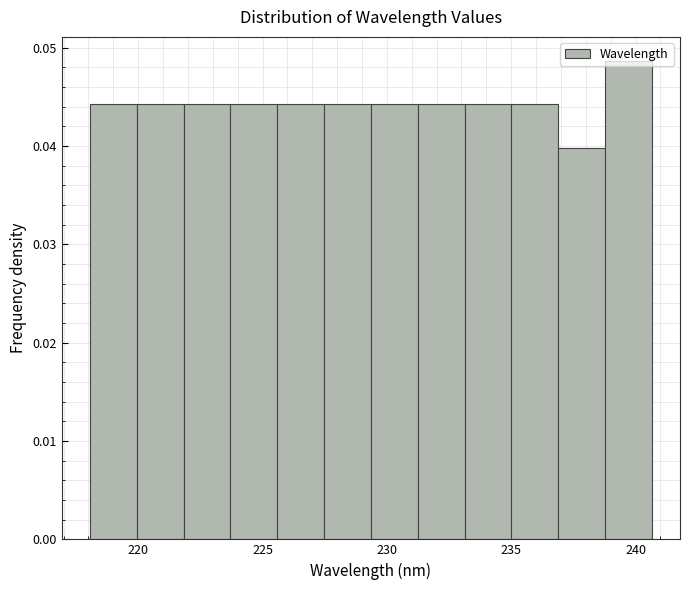

Read against the x-axis, roughly where is the centre of the tallest bar?

239.5